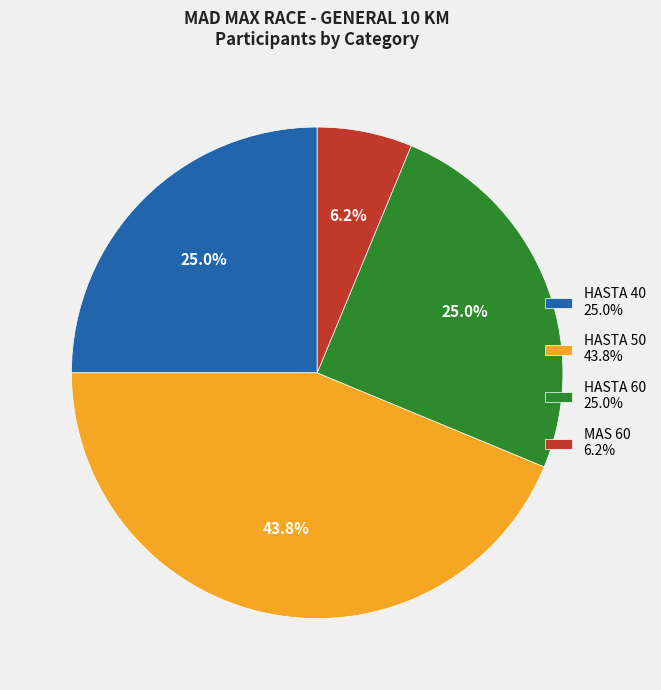

Is MAS 60 the majority of the pie?

No